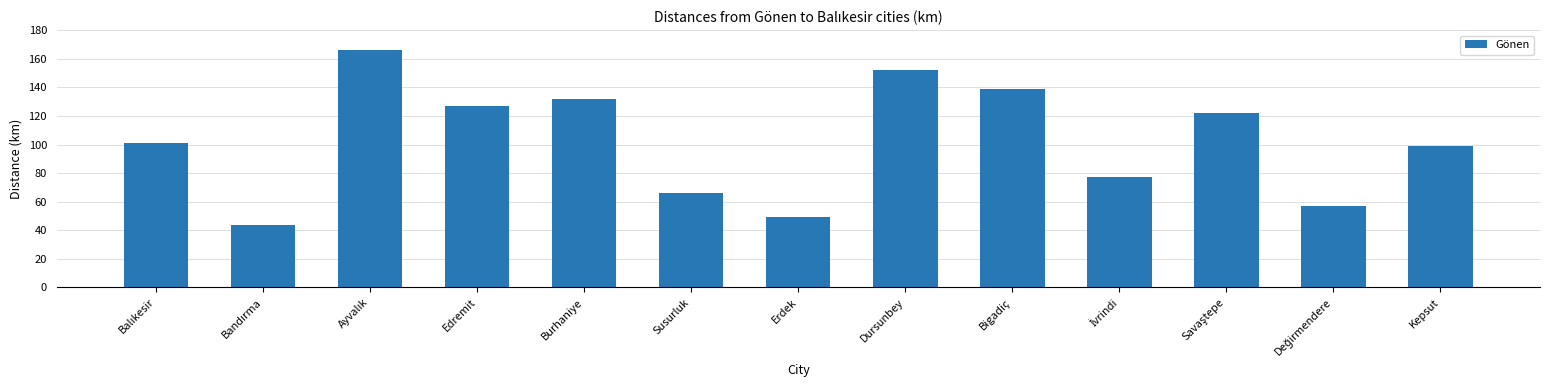

What is the label of the 6th bar from the right?

Dursunbey